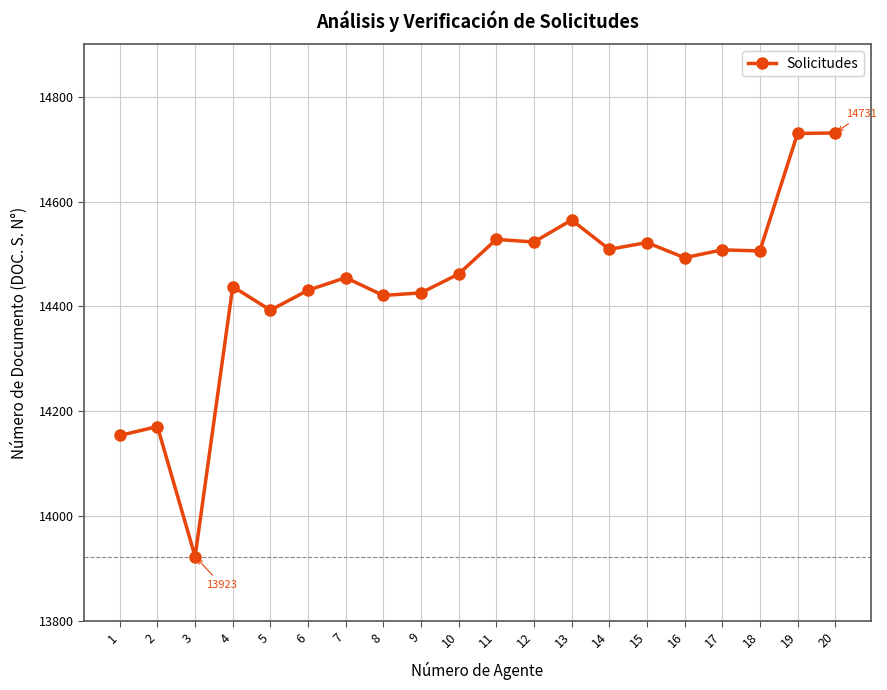

The value at 5 is 7794. True or false?

False